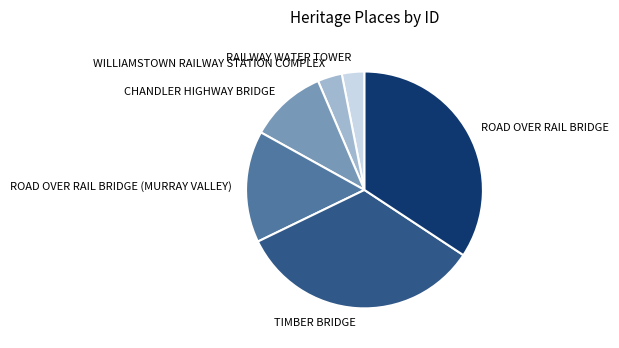

What is the largest slice in the pie chart?

ROAD OVER RAIL BRIDGE